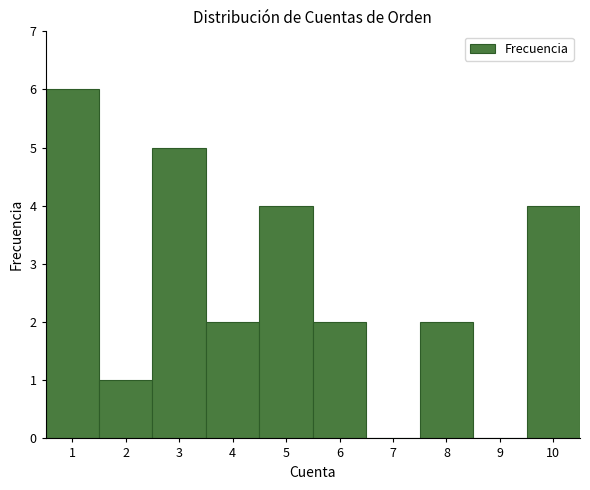

Reading left to right, transcribe this chart: for each bar, give the range it covers on the x-axis and its height. The values are not printed on the chart, so give them approximately, as read against the axis.

0.5 to 1.5: 6
1.5 to 2.5: 1
2.5 to 3.5: 5
3.5 to 4.5: 2
4.5 to 5.5: 4
5.5 to 6.5: 2
6.5 to 7.5: 0
7.5 to 8.5: 2
8.5 to 9.5: 0
9.5 to 10.5: 4